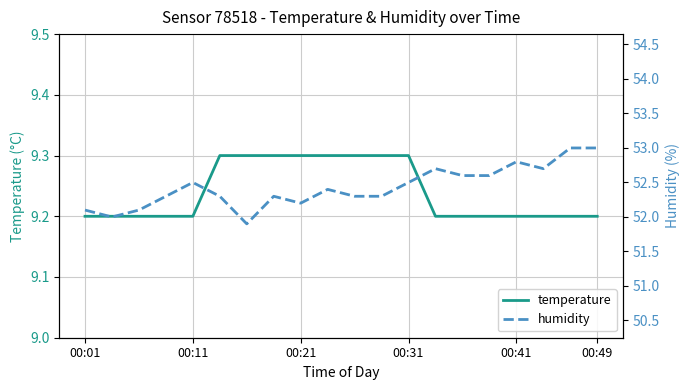

True or false: humidity and temperature cross at least once.

False